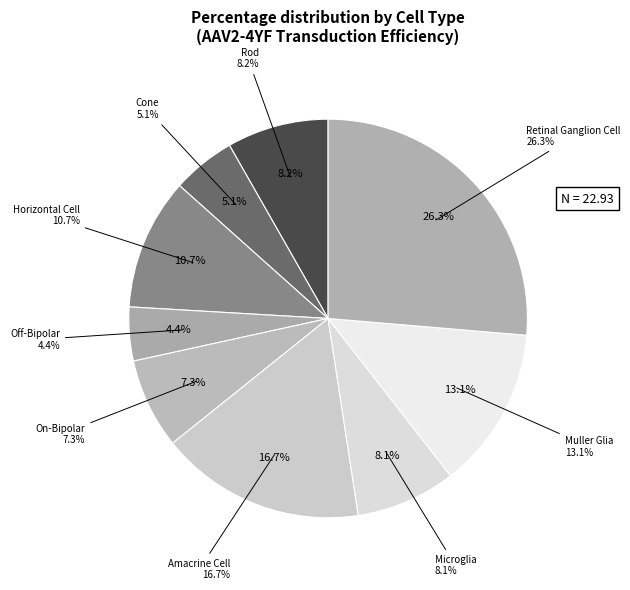

To the nearest percent, what is the average slice percentage?

11%